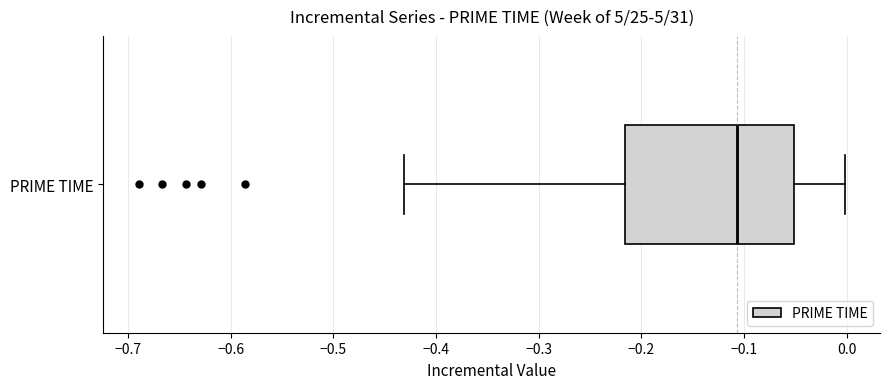

Transcribe this box plot: give where the median line is, the range the box spans, and where the two whiskers end, as read against the x-axis. The values are not printed on the chart, so give them approximately, as read against the axis.

median -0.11, box -0.22 to -0.05, whiskers -0.43 to 0.00